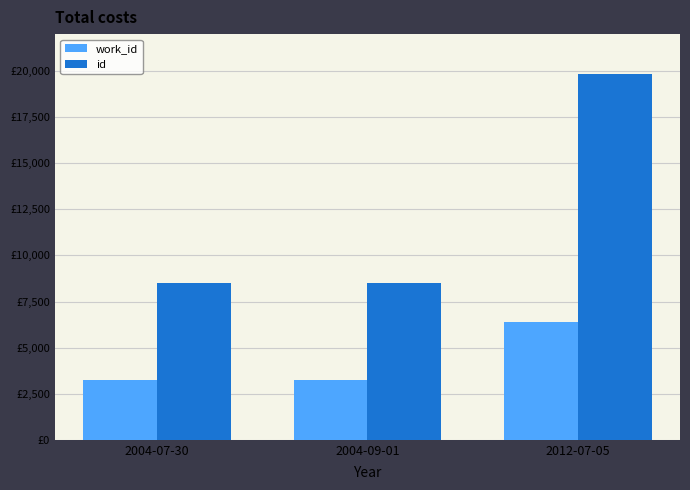

Which series has the widest spread of values?

id